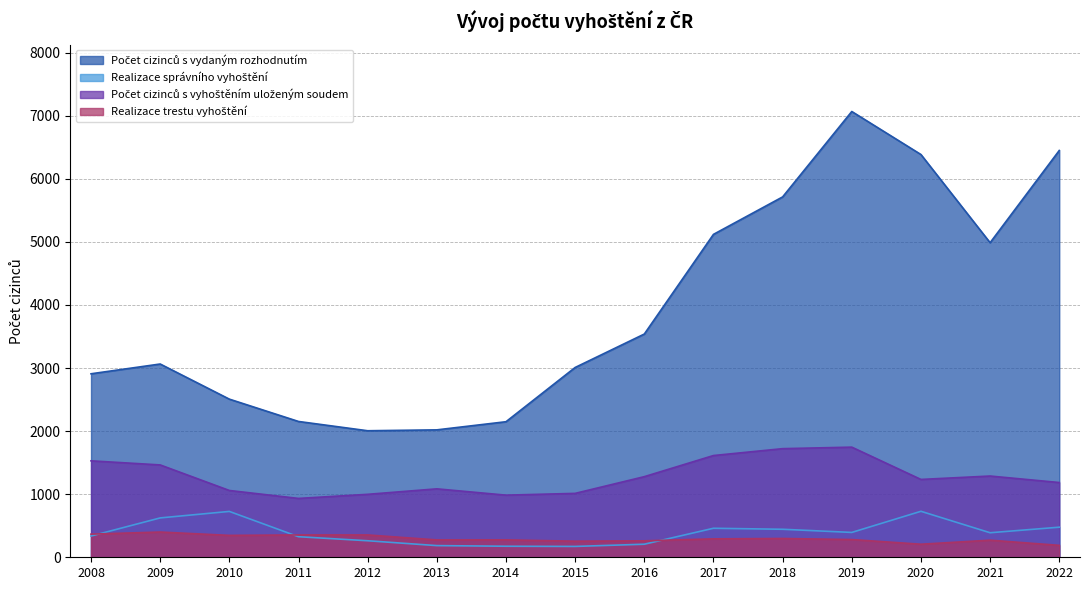

What is the value of the Realizace trestu vyhoštění point at the 15th from the left?

189